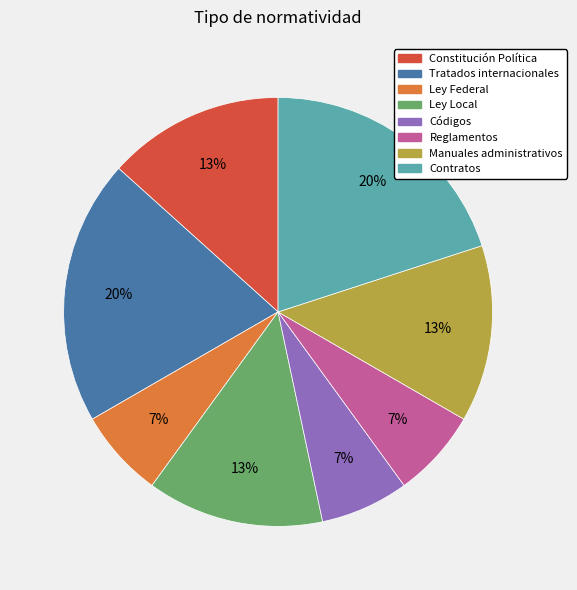

Do Tratados internacionales and Ley Federal together represent more than half of the pie?

No